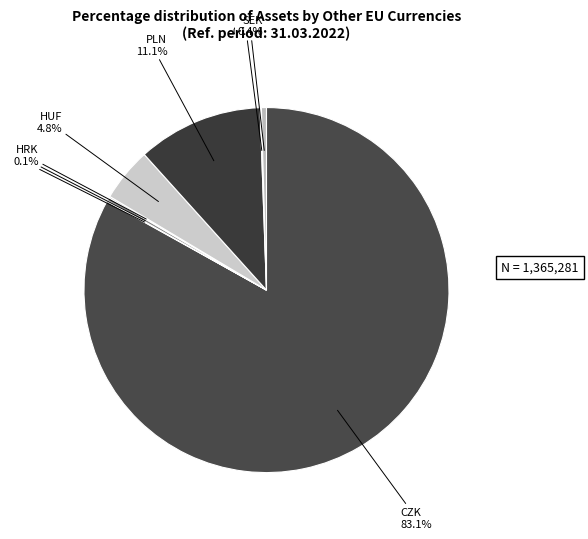

To the nearest percent, what is the difference between the largest and smallest slice percentages?

83%